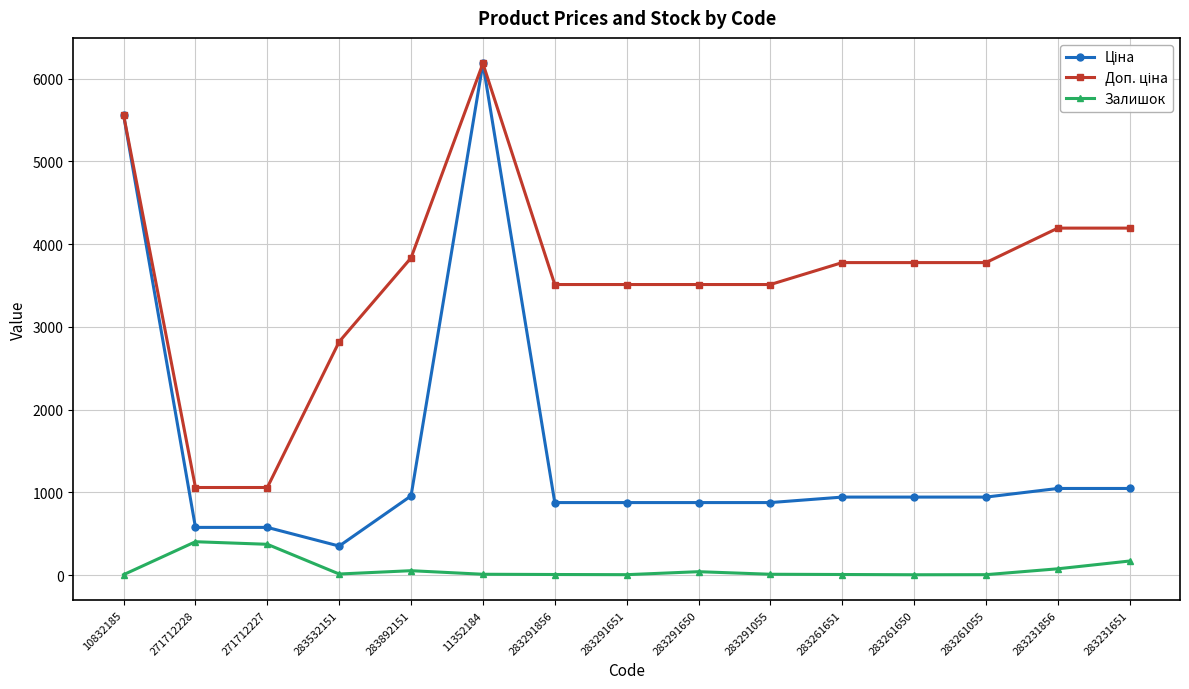

At how many categories does at least one series exceed 2370?

13